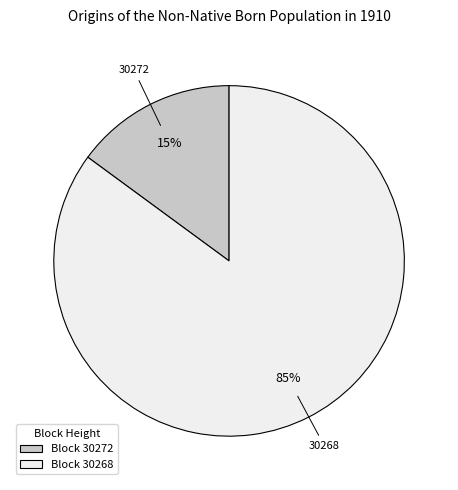

Is the sum of Block 30268 and Block 30272 greater than half?

Yes